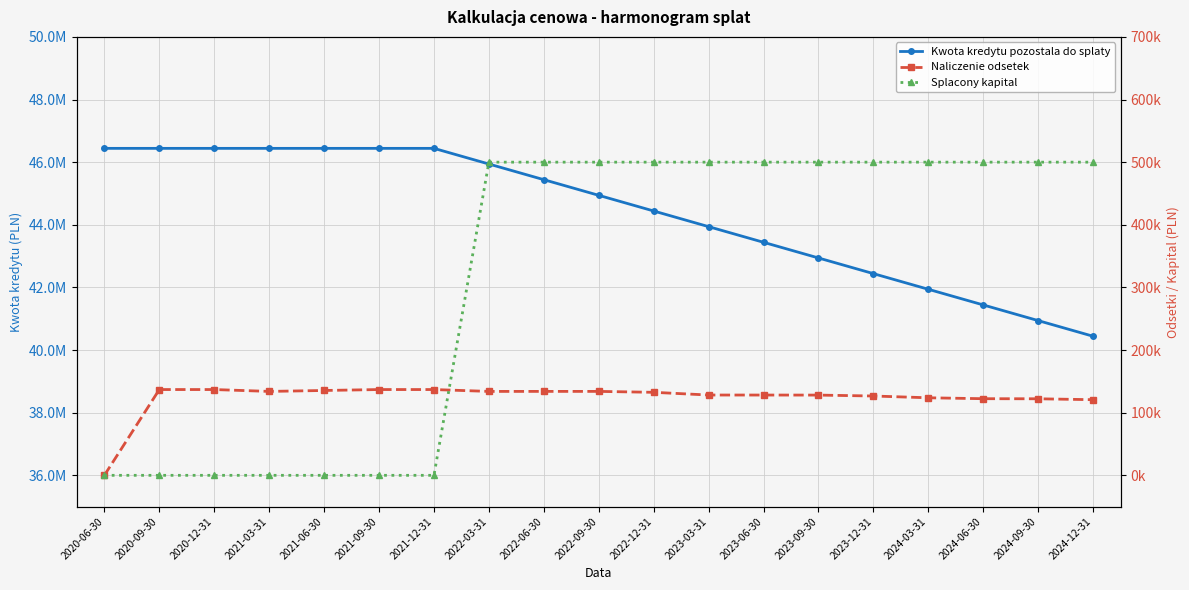

True or false: Naliczenie odsetek and Kwota kredytu pozostala do splaty cross at least once.

False